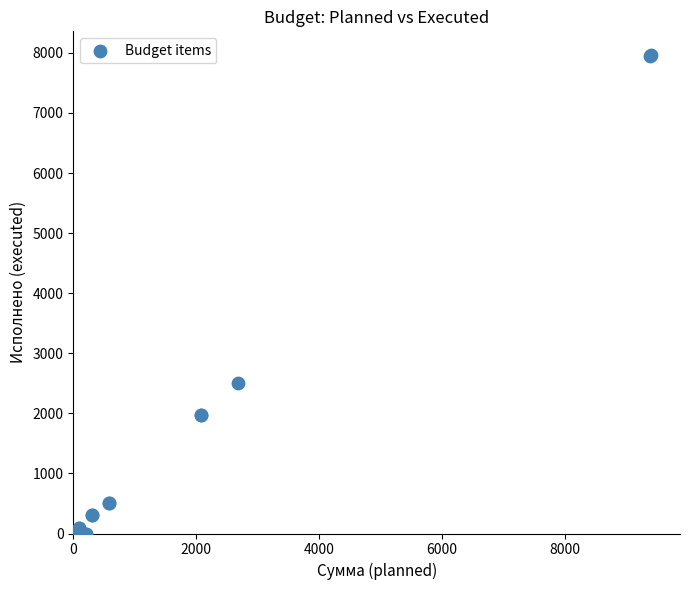

What Y value in the scatter plot is closest to 3980?

2504